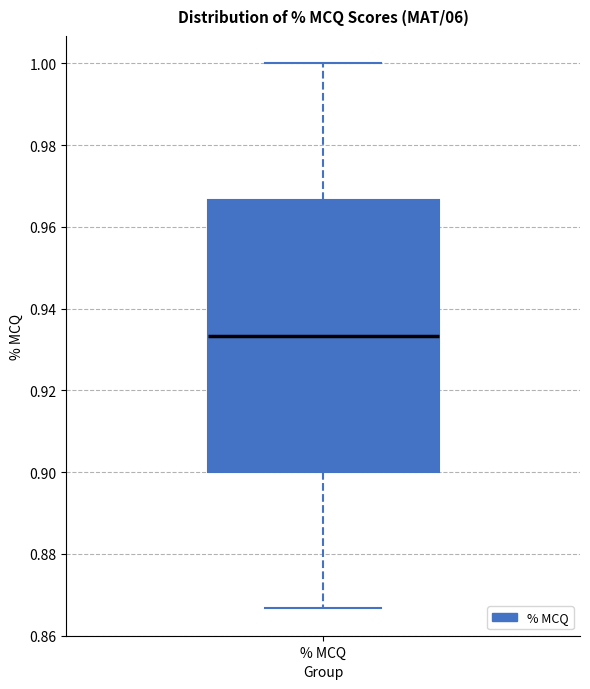

Transcribe this box plot: give where the median line is, the range the box spans, and where the two whiskers end, as read against the y-axis. The values are not printed on the chart, so give them approximately, as read against the axis.

median 0.934, box 0.900 to 0.966, whiskers 0.866 to 1.000